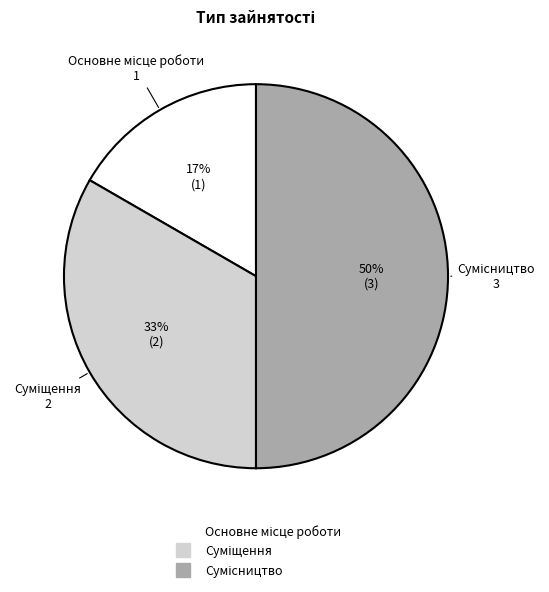

To the nearest percent, what is the average slice percentage?

33%